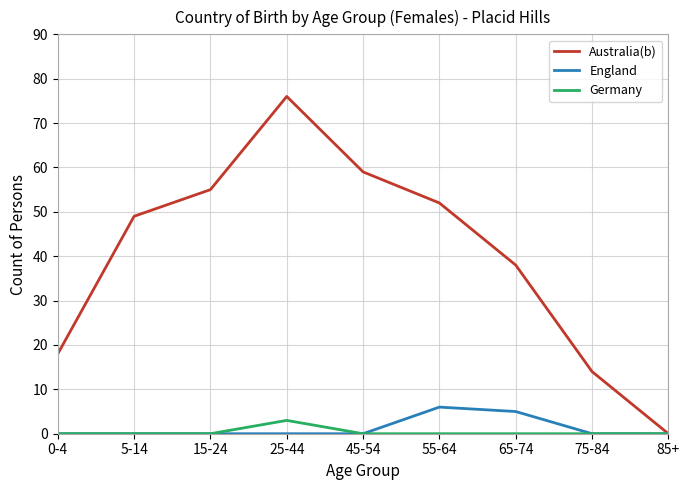

Is this an area chart (filled region under the line)?

No